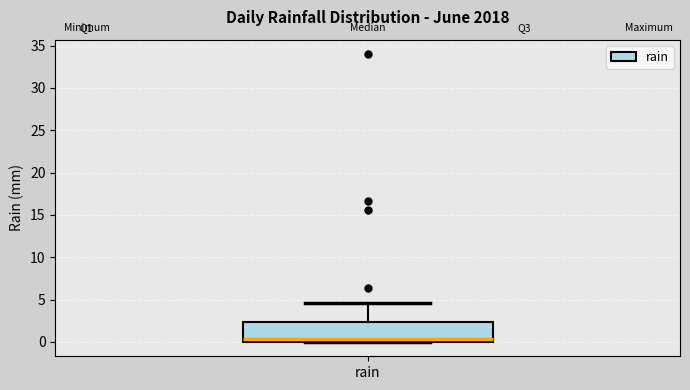

Where is the lower edge of the box for rain on the y-axis? The values are not printed on the chart, so give them approximately, as read against the axis.

0.0